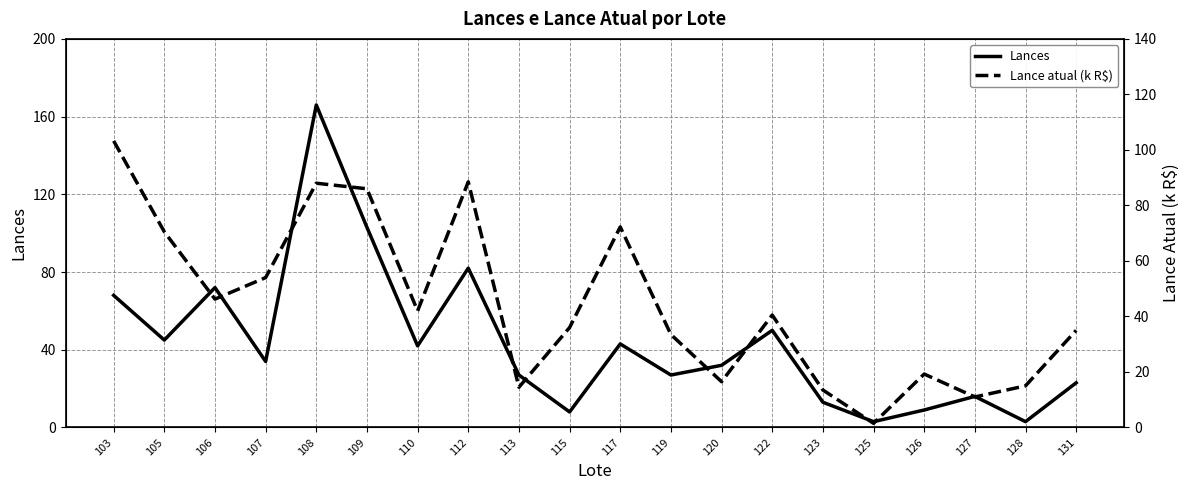

Is it true that Lances equals 10.4 at 115?

False